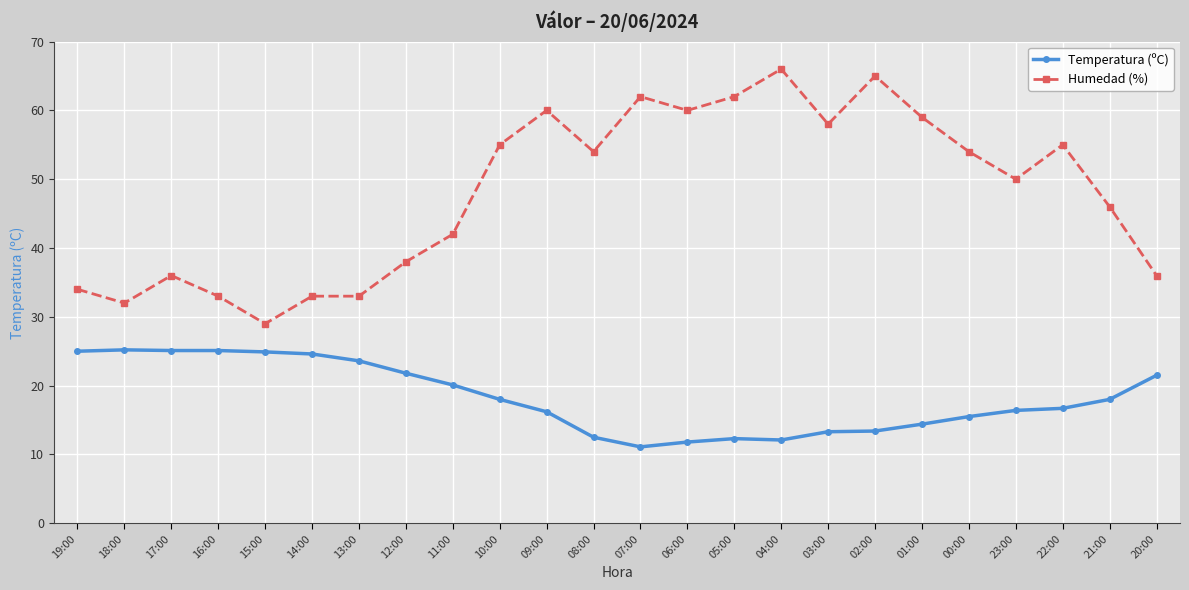

At which category does the chart reach its minimum across all series?

07:00